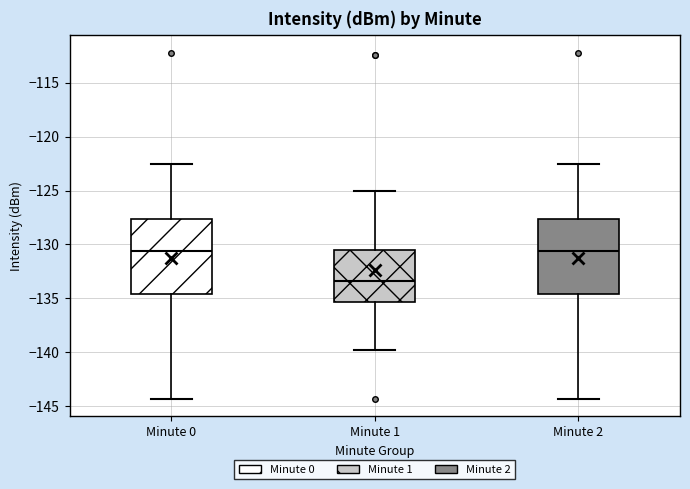

Reading left to right, read every box against the y-axis: the position of its median line, the range the box covers, and the ends of its whiskers. The values are not printed on the chart, so give them approximately, as read against the axis.

Minute 0: median -130.5, box -134.5 to -127.5, whiskers -144.5 to -122.5
Minute 1: median -133.5, box -135.5 to -130.5, whiskers -139.5 to -125.0
Minute 2: median -130.5, box -134.5 to -127.5, whiskers -144.5 to -122.5